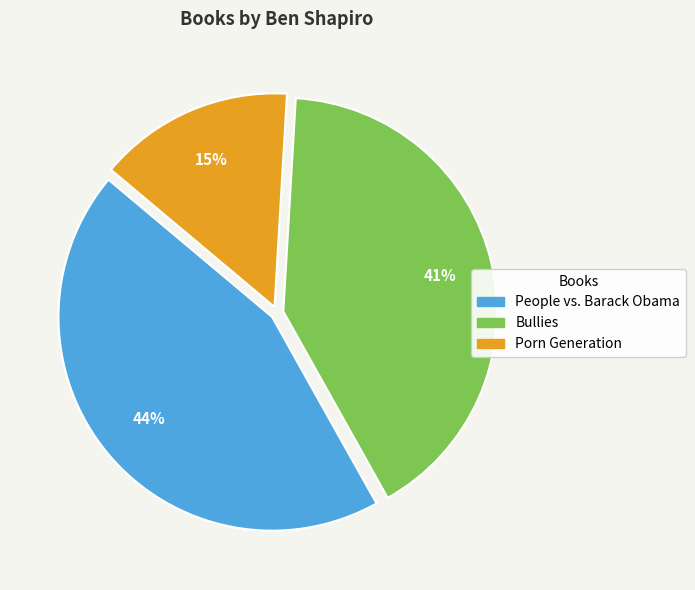

Which slice is the smallest?

Porn Generation